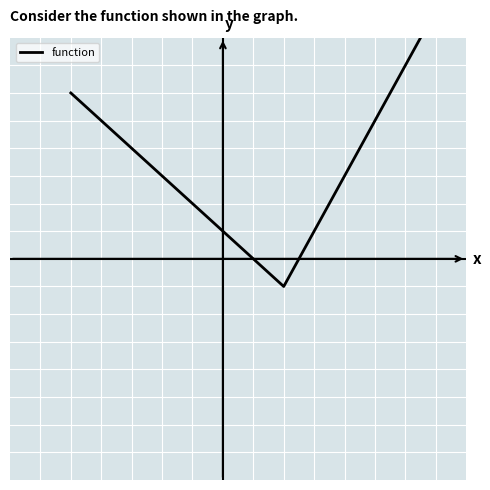

How many negative values are there?

1